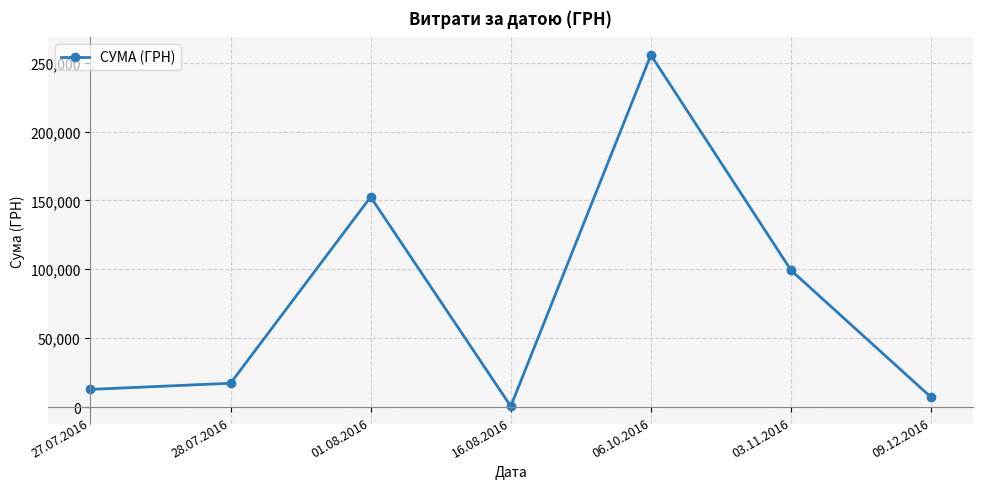

Where is the data nearest to the value 128075?

01.08.2016